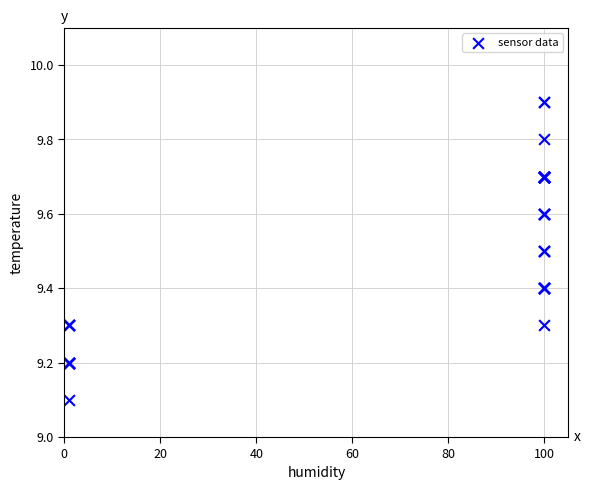

What Y value in the scatter plot is closest to 9?

9.1